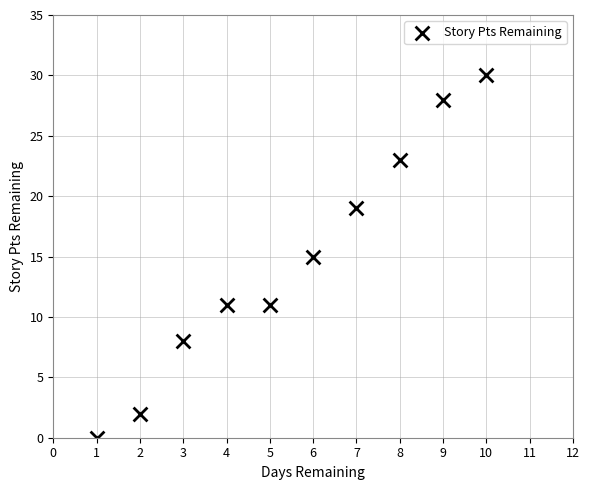

What is the average Y value?

15